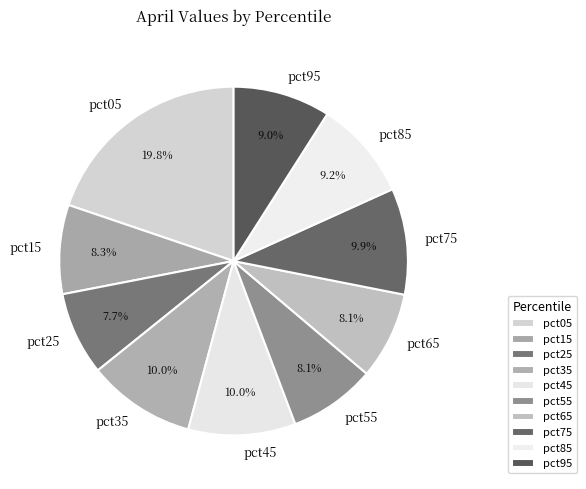

Which has a higher value, pct55 or pct95?

pct95